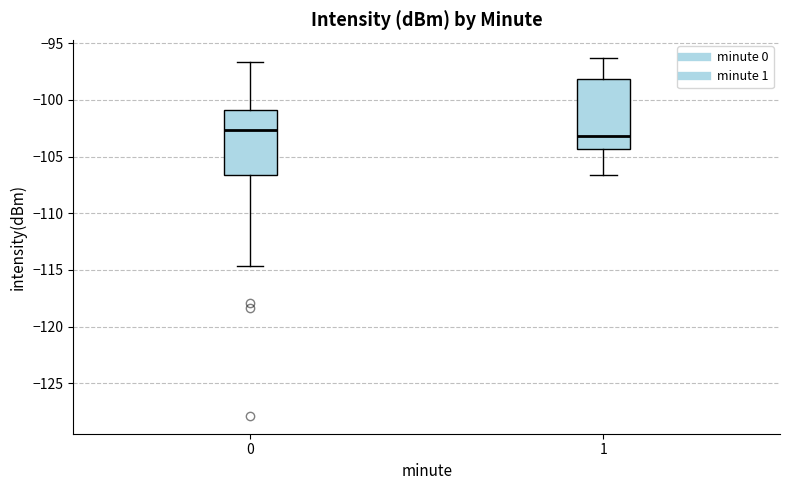

Reading left to right, transcribe this box plot: for each box, give where its median line is, the range the box spans, and where its two whiskers end, as read against the y-axis. The values are not printed on the chart, so give them approximately, as read against the axis.

0: median -102.5, box -106.5 to -101.0, whiskers -114.5 to -96.5
1: median -103.0, box -104.5 to -98.0, whiskers -106.5 to -96.5